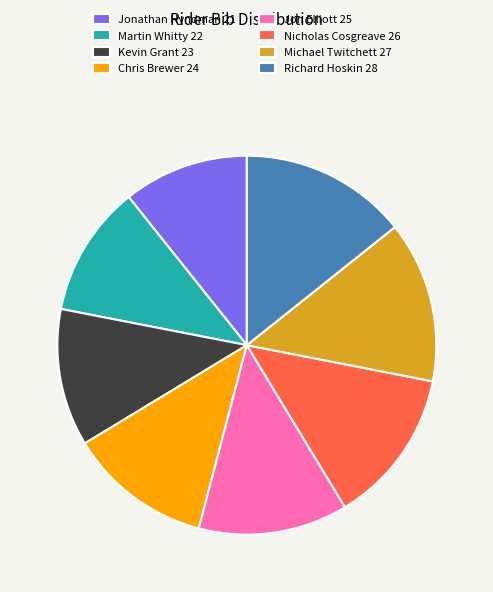

Do Martin Whitty 22 and Michael Twitchett 27 together represent more than half of the pie?

No